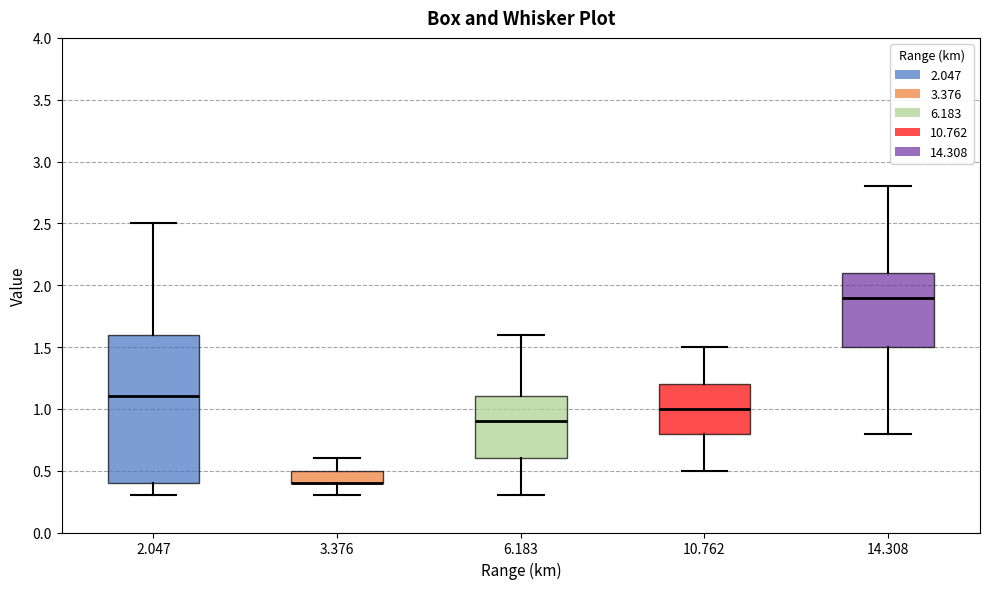

Where does the lower whisker of the box at x = 2.047 end on the y-axis? The values are not printed on the chart, so give them approximately, as read against the axis.

0.3